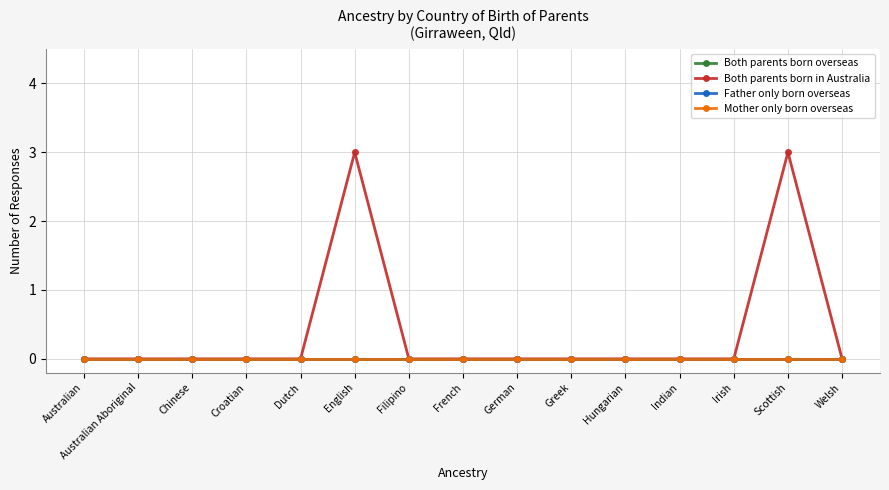

Rank the series at Croatian from highest to lowest value.

Both parents born overseas, Both parents born in Australia, Father only born overseas, Mother only born overseas